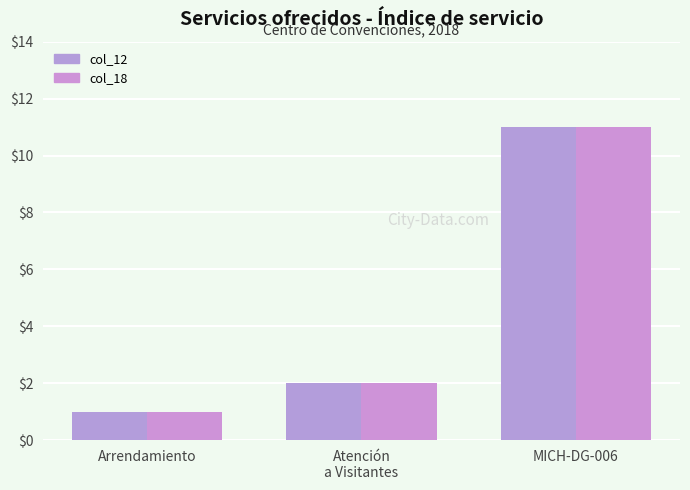

How many col_12 values are between 1 and 11?

3